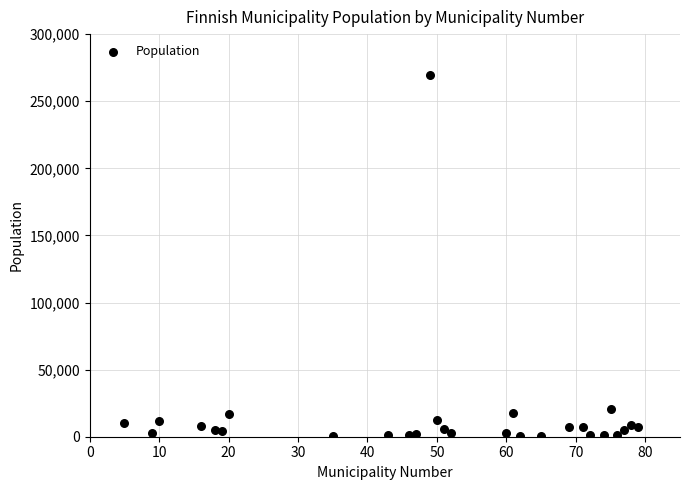

What is the range of Y values (max minus min)?

269332